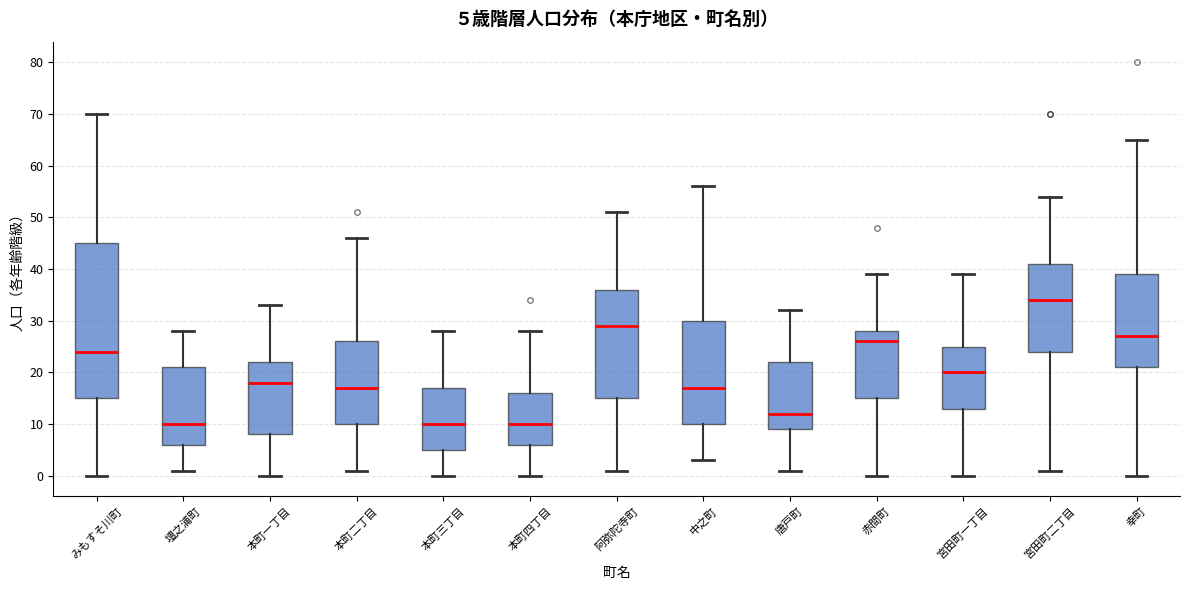

Comparing the boxes themselves (not the whiskers), which one is the tallest?

みもすそ川町